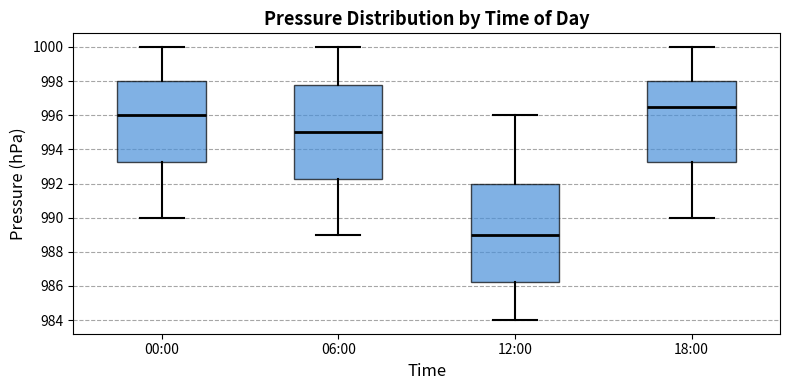

Which box's median line is the highest?

18:00